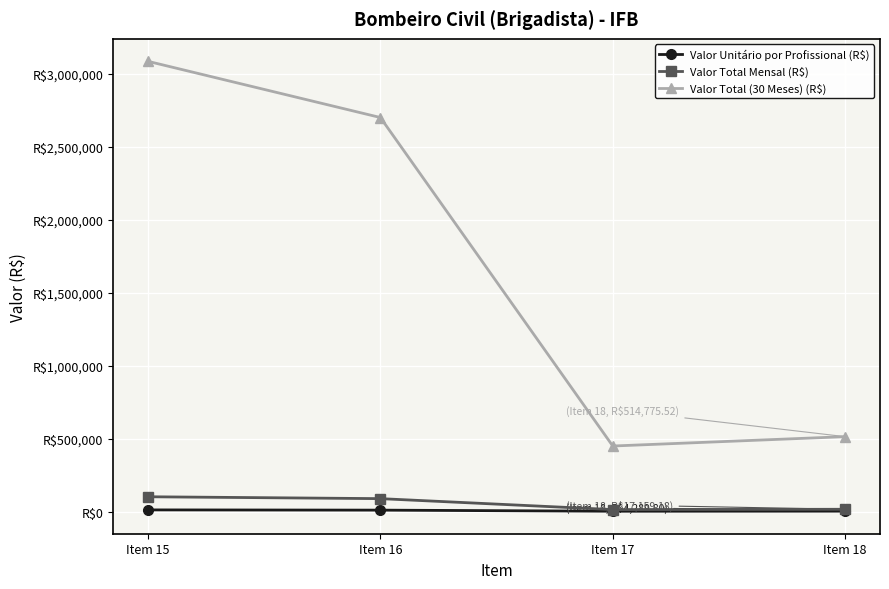

The value of Valor Unitário por Profissional (R$) at Item 17 is 1563.5. True or false?

False